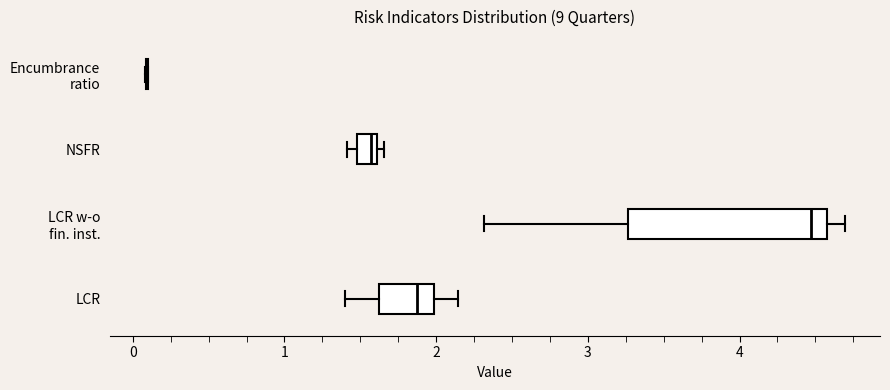

Comparing the boxes themselves (not the whiskers), which one is the widest?

LCR w-o fin. inst.